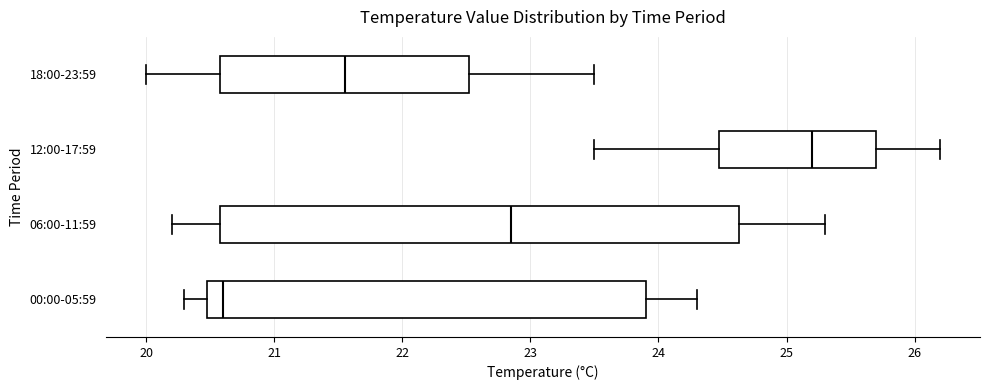

Which box has the furthest to the right median line?

12:00-17:59